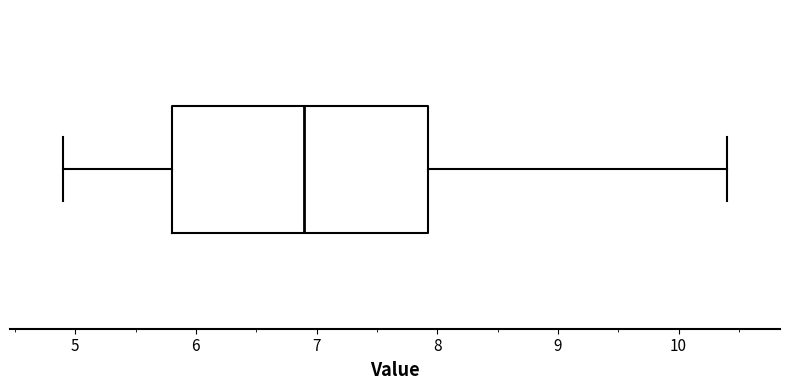

Where does the left whisker of the box end on the x-axis? The values are not printed on the chart, so give them approximately, as read against the axis.

4.9